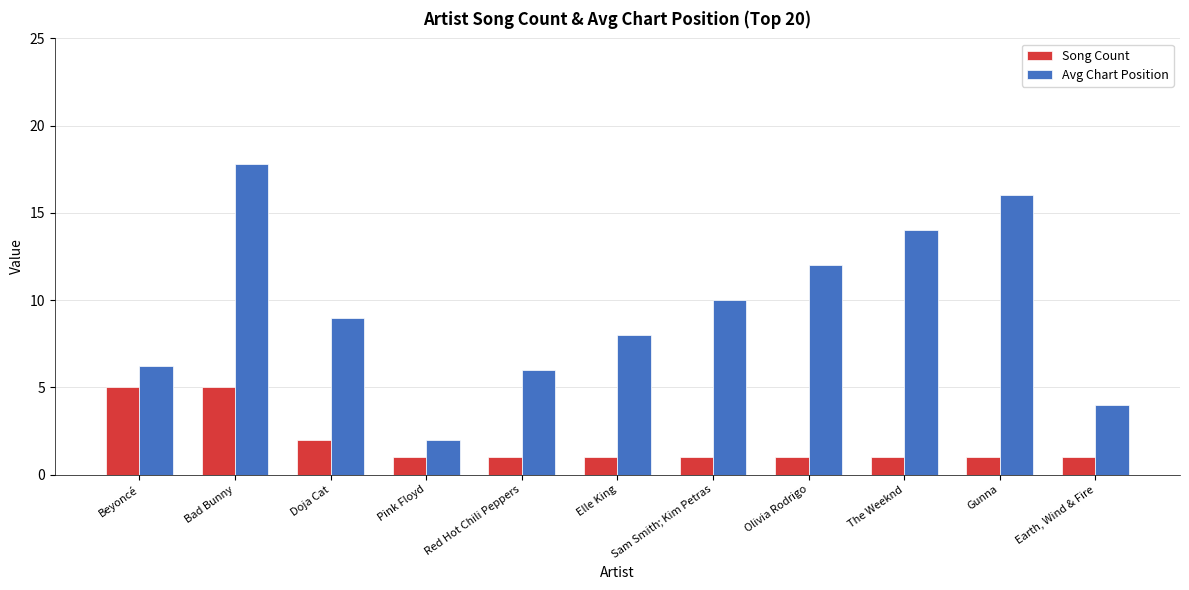

List the series in order of their peak value, lowest first.

Song Count, Avg Chart Position